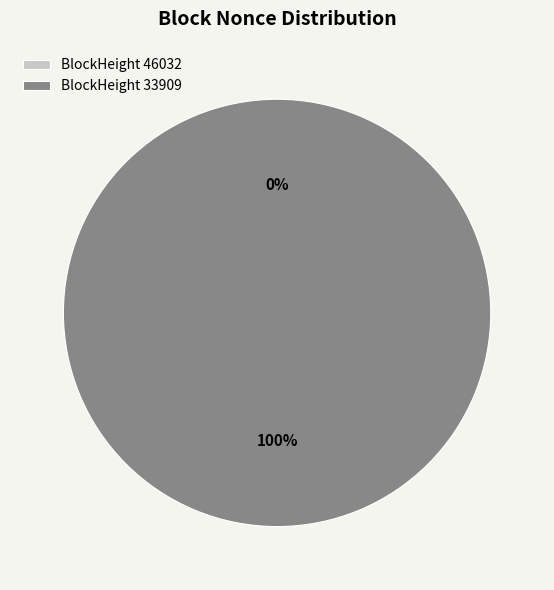

How many slices are in this pie chart?

2